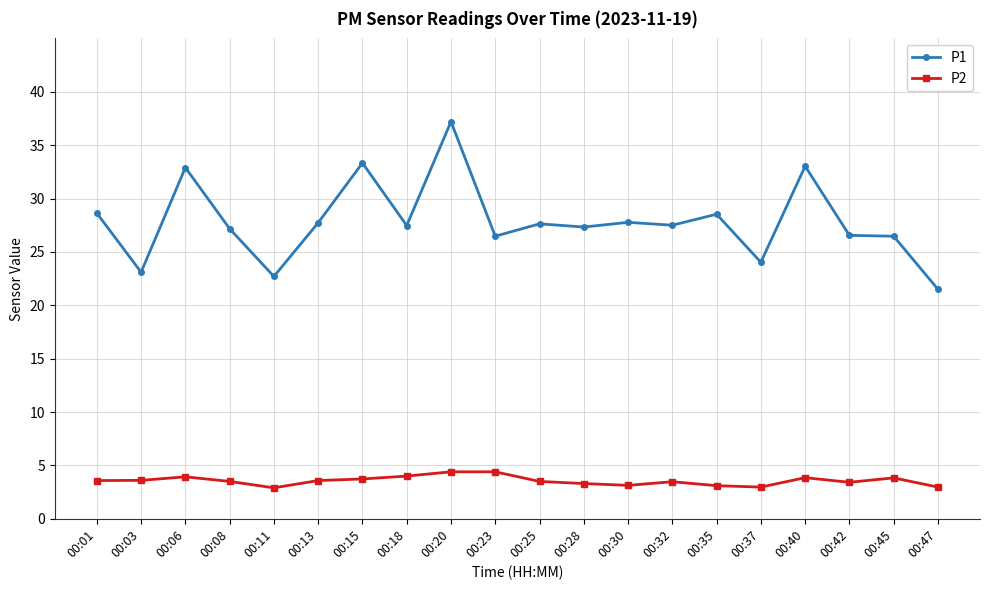

True or false: P1 has more than 1 interior local peaks.

True